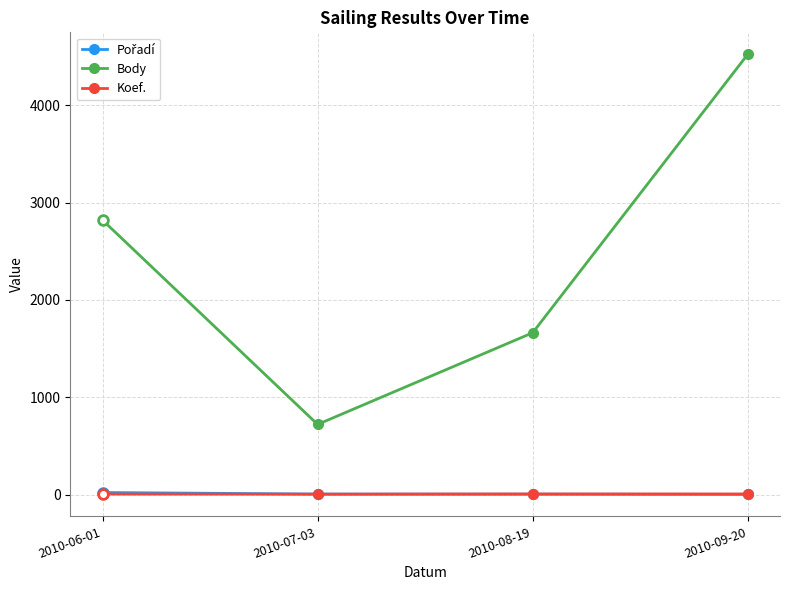

What is the total value across all series at 2010-07-03?

730